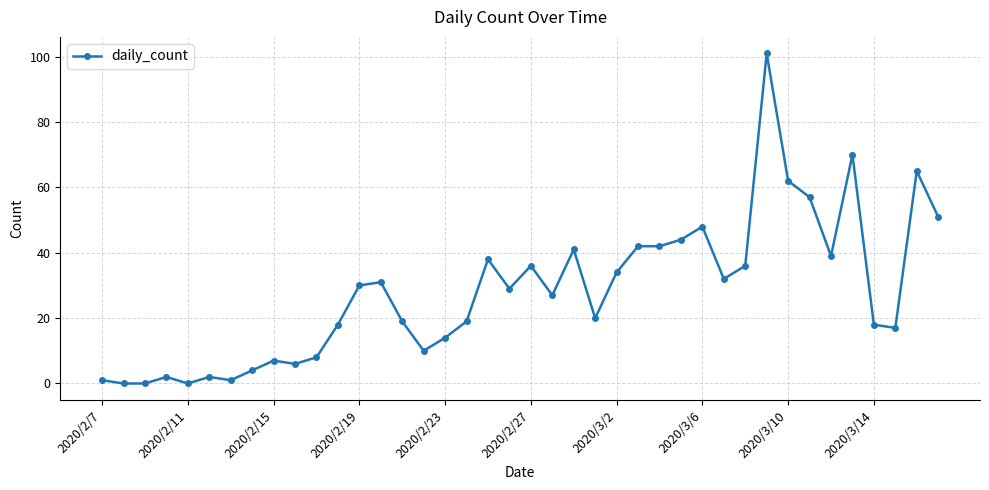

What is the maximum value shown in the chart?

101